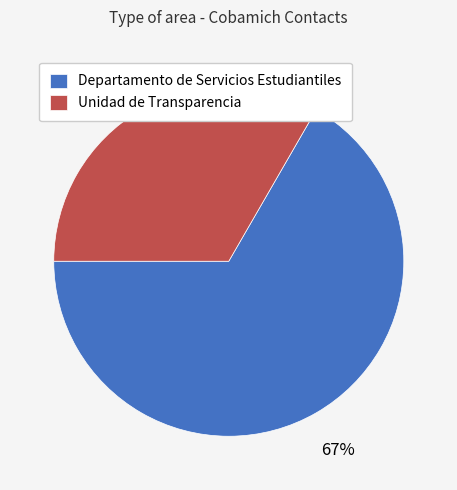

What is the largest slice in the pie chart?

Departamento de Servicios Estudiantiles